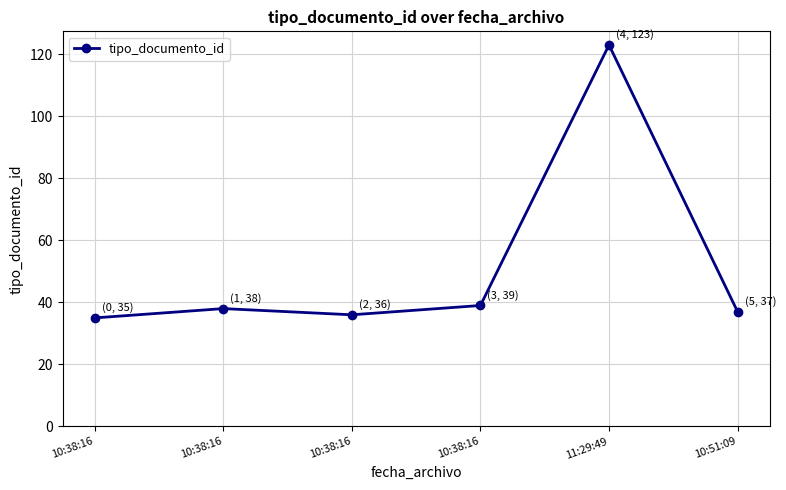

Reading right to left, list all the values displayed in this chart.

37	123	39	36	38	35